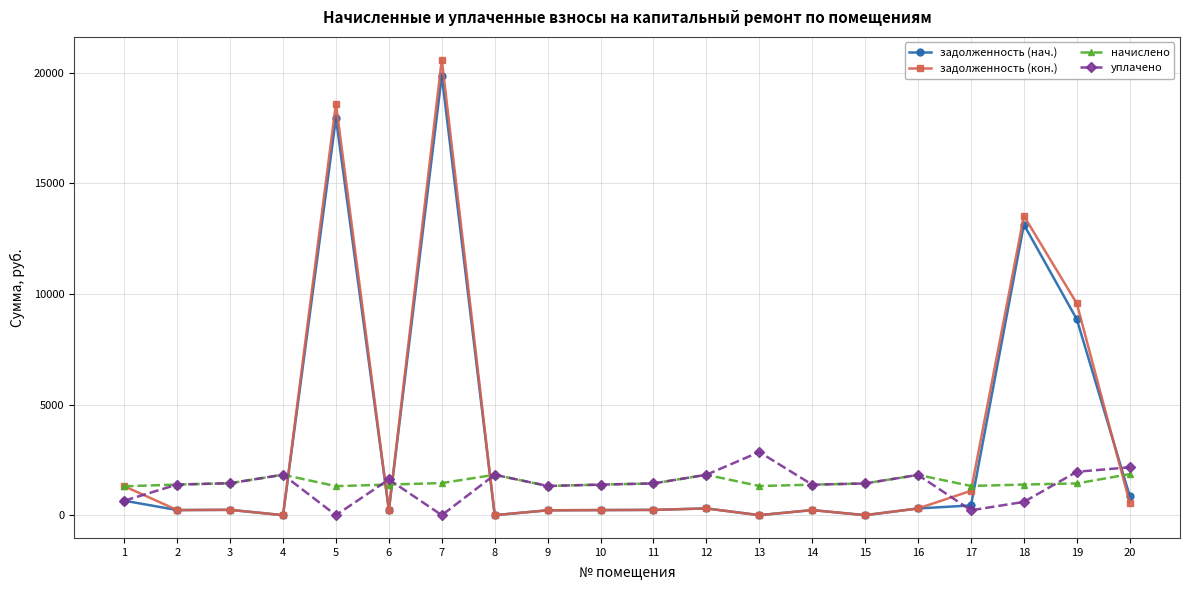

What is the difference between the maximum and minimum values in the начислено series?

550.1